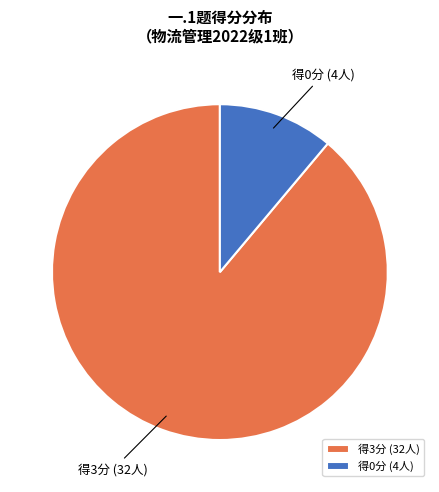

Is it true that 得0分 (4人) is 20% of the pie?

False